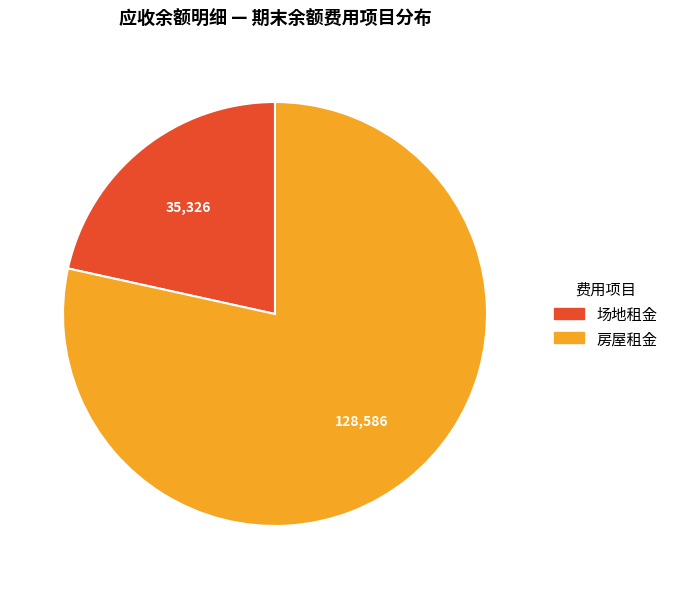

Is there a majority slice in this chart?

Yes